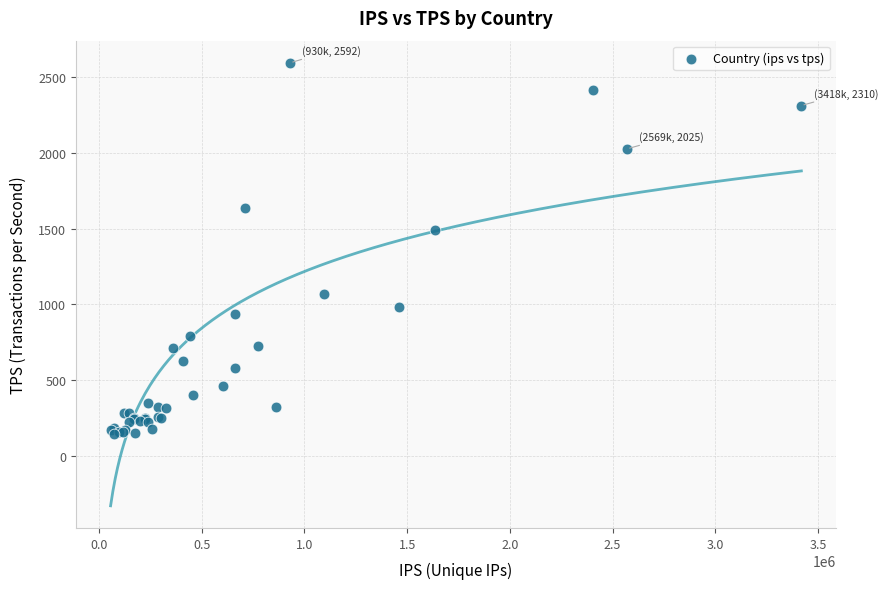

What Y value in the scatter plot is closest to 1369?

1489.6